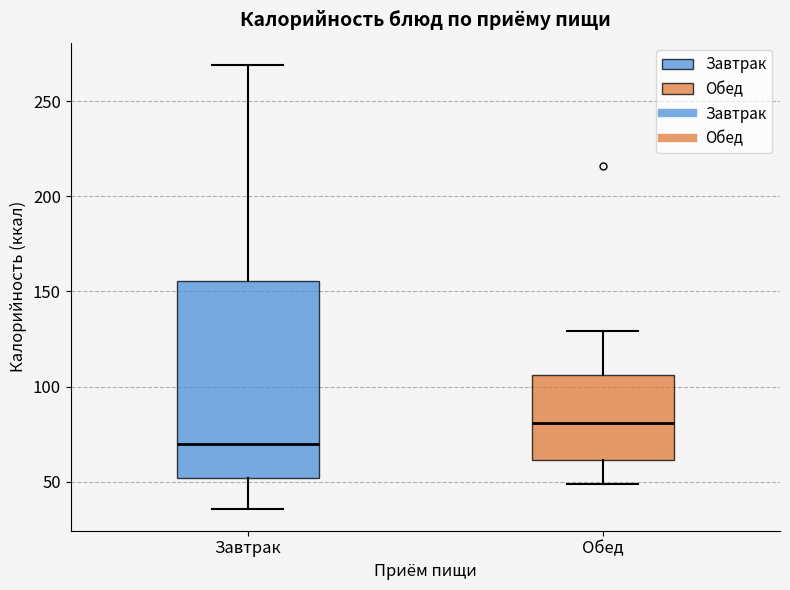

Where does the upper whisker of the box for Завтрак end on the y-axis? The values are not printed on the chart, so give them approximately, as read against the axis.

270